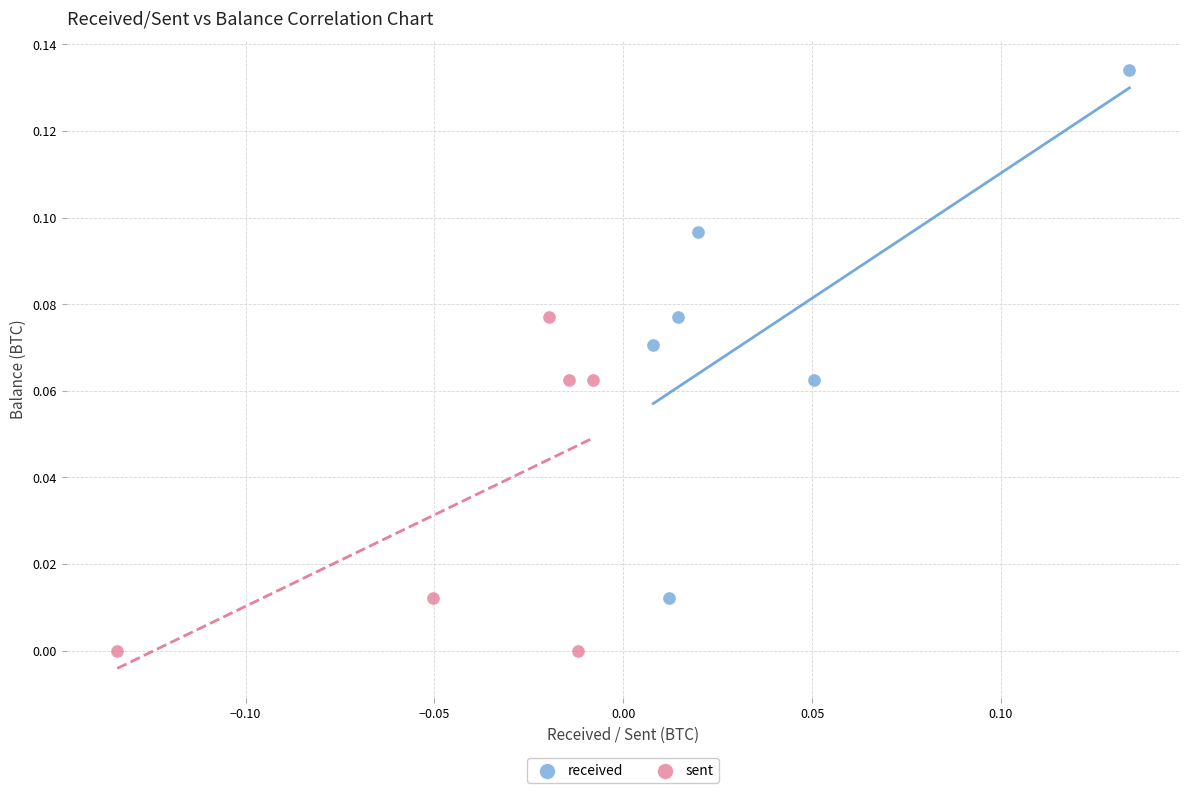

Which series reaches the maximum Y coordinate?

received